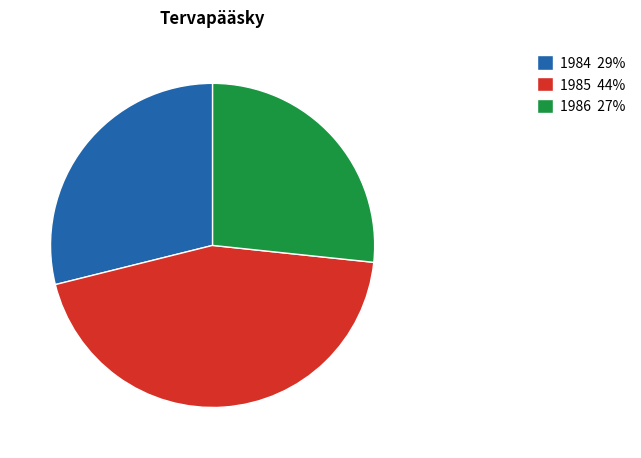

Which has a higher value, 1986 or 1984?

1984